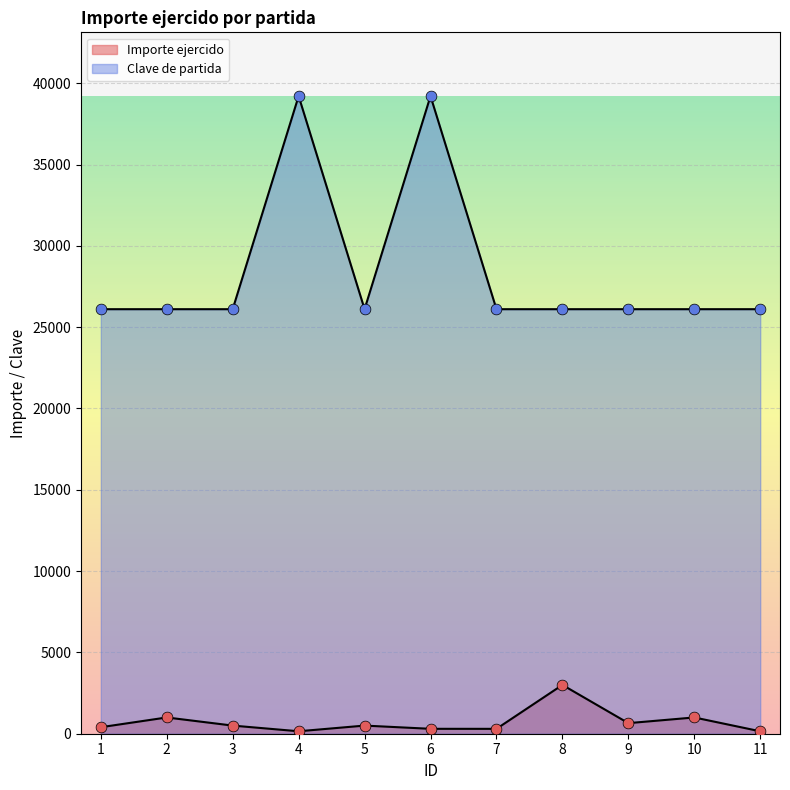

Which series has the widest spread of Y values?

Clave de partida